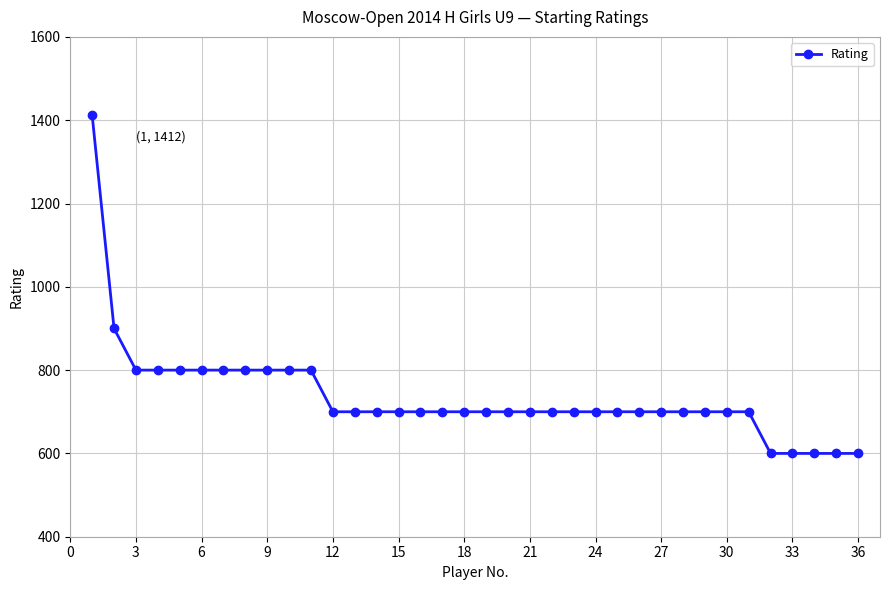

What is the greatest value displayed?

1412